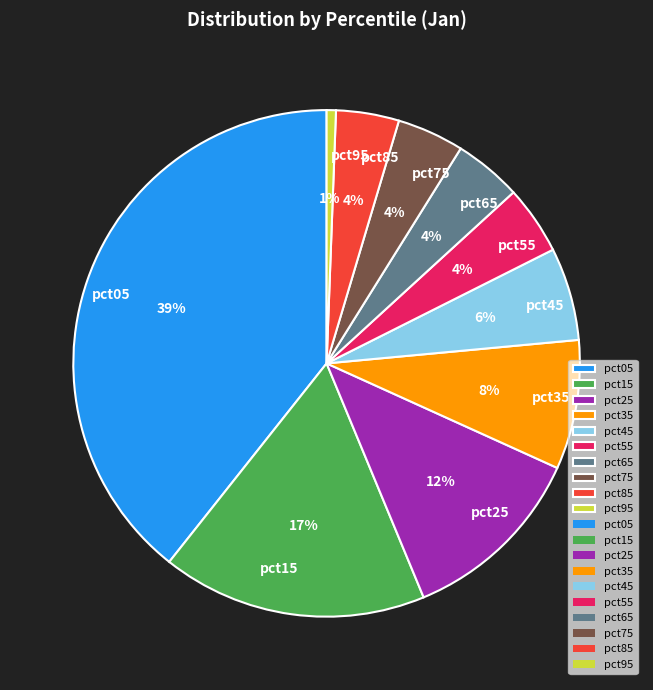

The pct05 slice represents 25% of the pie. True or false?

False